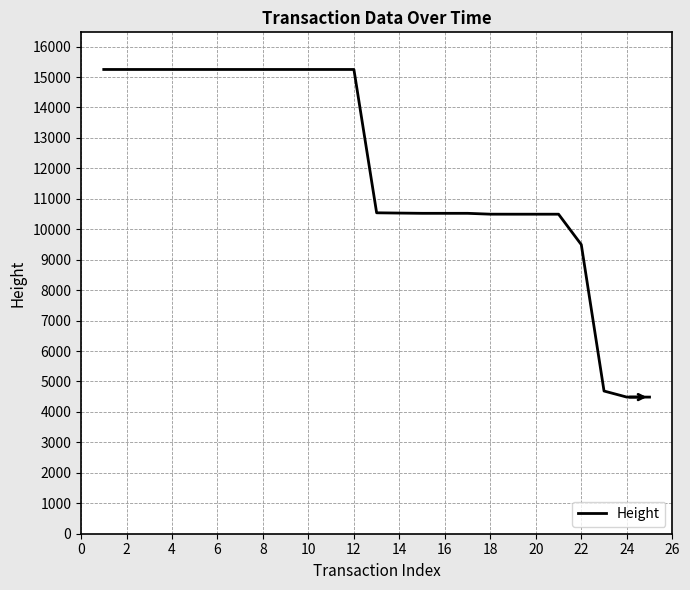

What is the difference between the maximum and minimum values?

10761